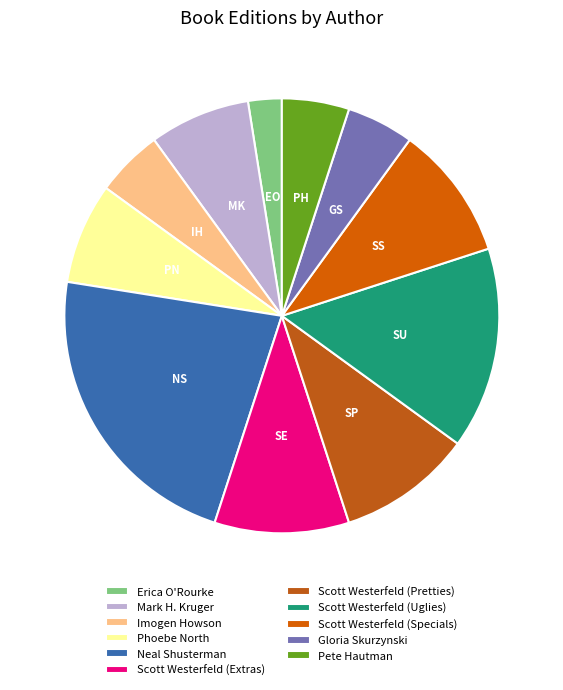

Count the number of slices in the pie.

11